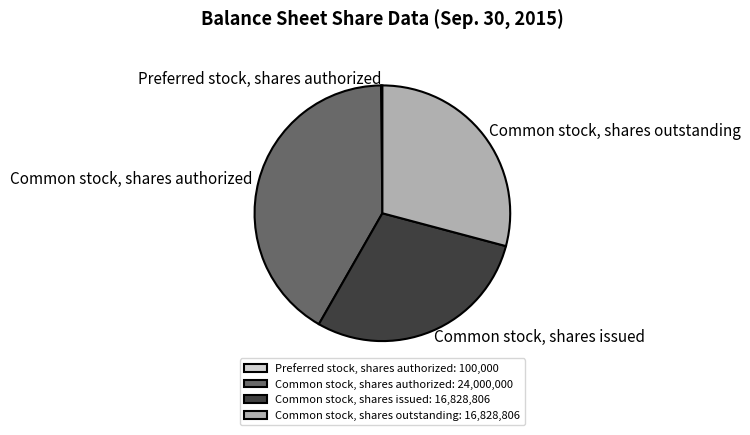

True or false: Common stock, shares authorized: 24,000,000 accounts for 42% of the total.

True